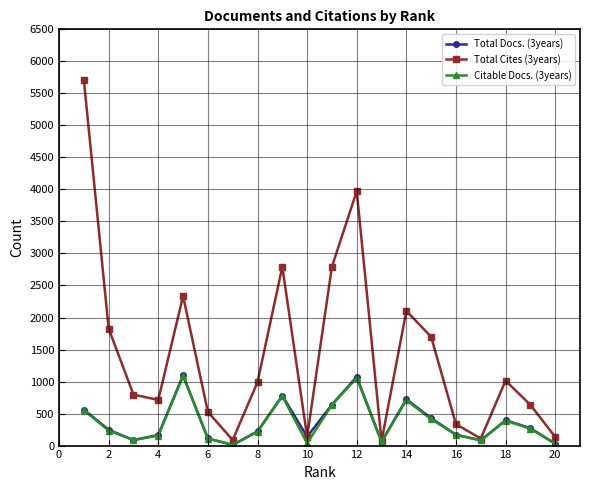

What is the difference between the maximum and minimum values in the Total Cites (3years) series?

5640